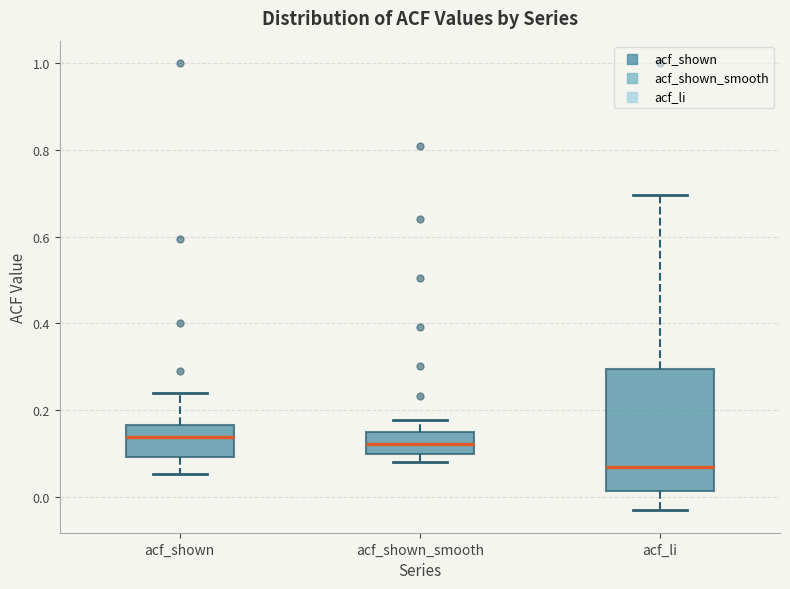

Reading left to right, transcribe this box plot: for each box, give where its median line is, the range the box spans, and where its two whiskers end, as read against the y-axis. The values are not printed on the chart, so give them approximately, as read against the axis.

acf_shown: median 0.14, box 0.10 to 0.16, whiskers 0.06 to 0.24
acf_shown_smooth: median 0.12, box 0.10 to 0.16, whiskers 0.08 to 0.18
acf_li: median 0.06, box 0.02 to 0.30, whiskers -0.04 to 0.70